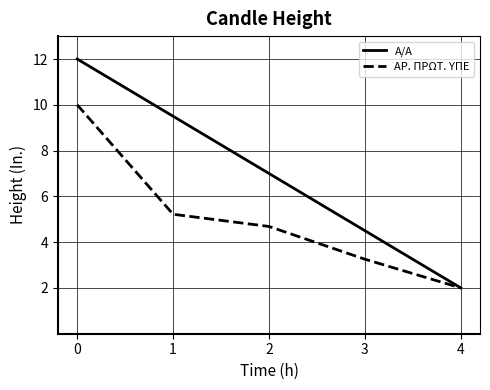

Reading left to right, list all the values displayed in this chart.

Α/Α: 0=12.0	1=9.5	2=7.0	3=4.5	4=2.0
ΑΡ. ΠΡΩΤ. ΥΠΕ: 0=10.0	1=5.2	2=4.7	3=3.3	4=2.0